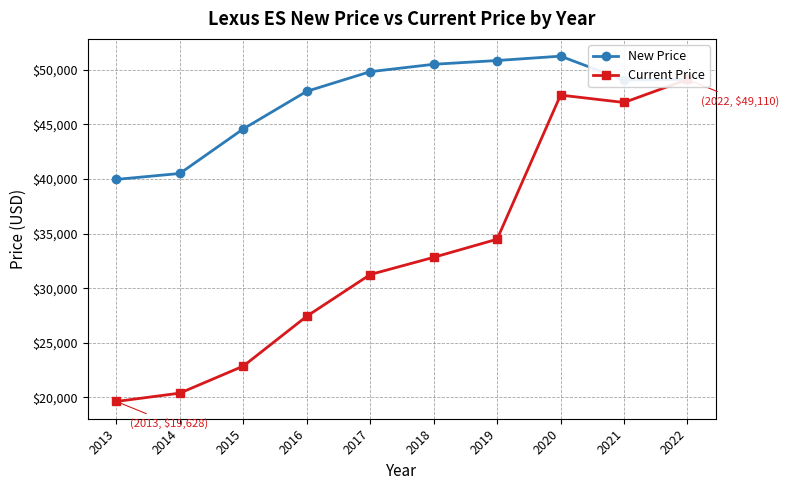

What is the total value across all series at 2021?

96050